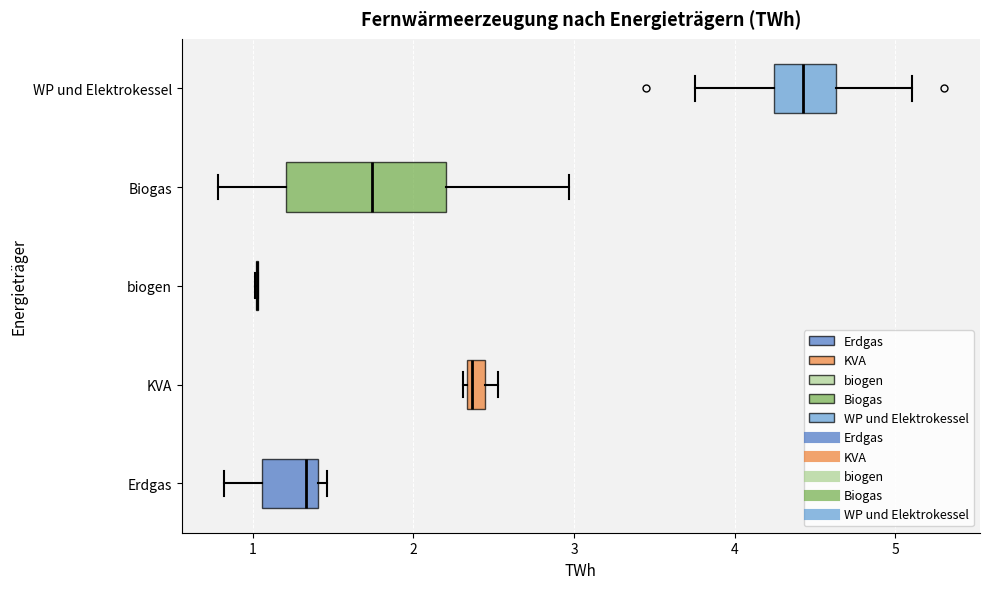

Comparing the boxes themselves (not the whiskers), which one is the widest?

Biogas